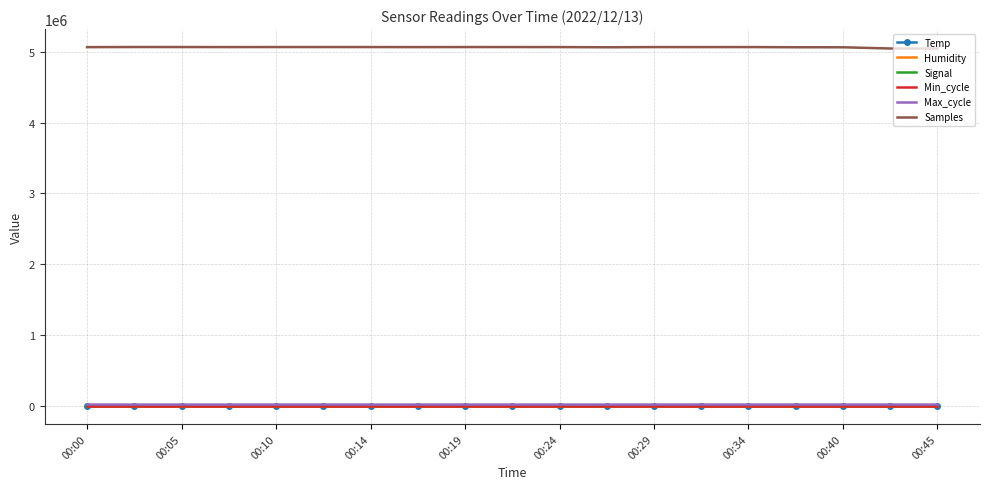

True or false: Min_cycle and Signal cross at least once.

False